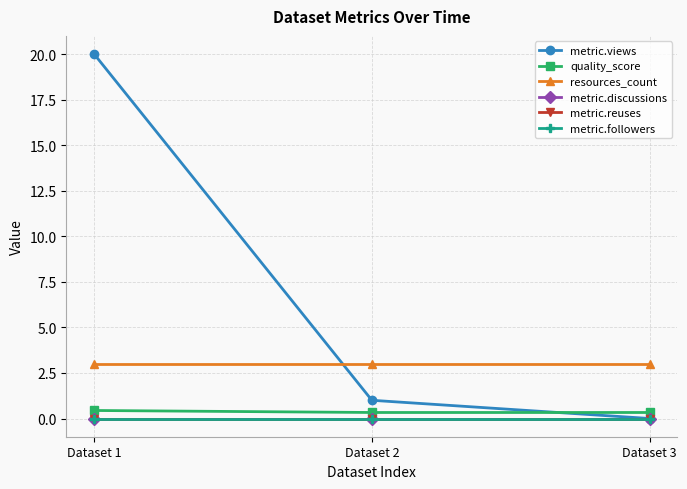

Is this an area chart (filled region under the line)?

No